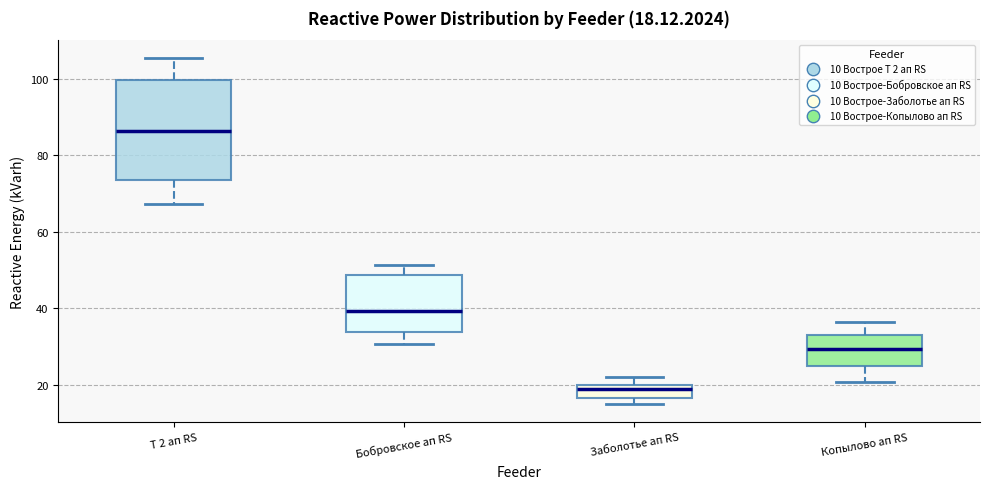

Which box is the tallest, from its lower edge to its upper edge?

Т 2 ап RS